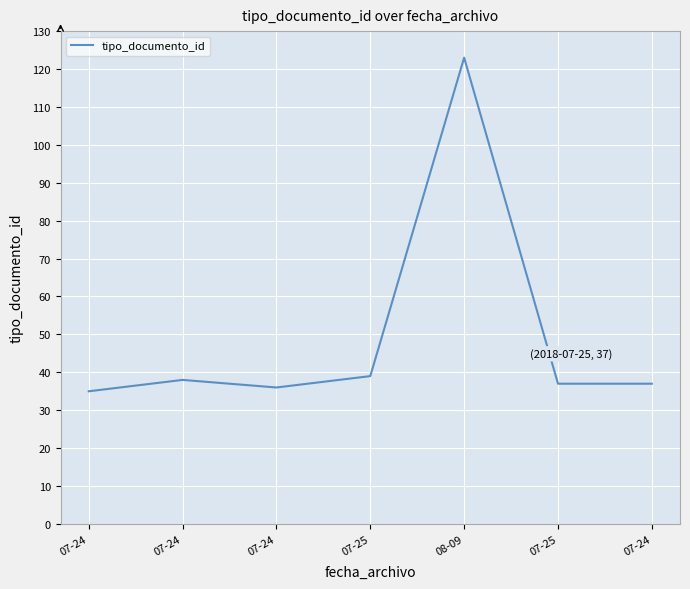

What is the difference between the maximum and minimum values?

88